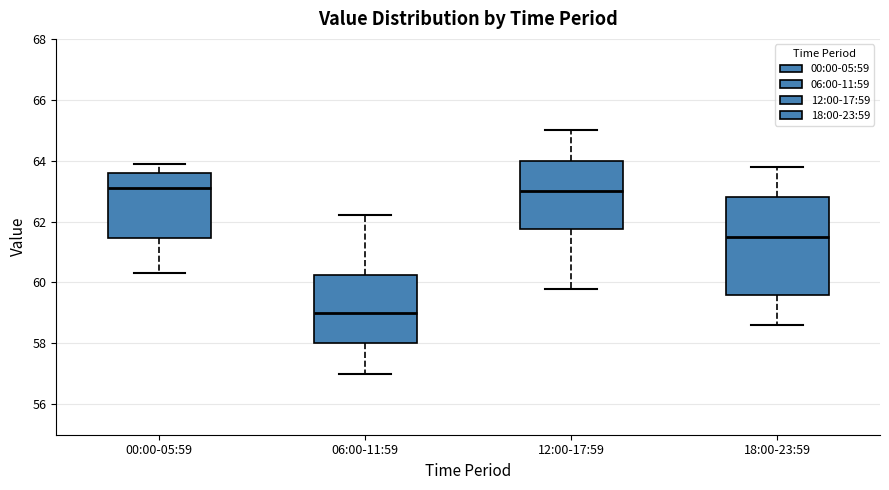

Reading left to right, read every box against the y-axis: the position of its median line, the range the box covers, and the ends of its whiskers. The values are not printed on the chart, so give them approximately, as read against the axis.

00:00-05:59: median 63.2, box 61.4 to 63.6, whiskers 60.4 to 64.0
06:00-11:59: median 59.0, box 58.0 to 60.2, whiskers 57.0 to 62.2
12:00-17:59: median 63.0, box 61.8 to 64.0, whiskers 59.8 to 65.0
18:00-23:59: median 61.6, box 59.6 to 62.8, whiskers 58.6 to 63.8